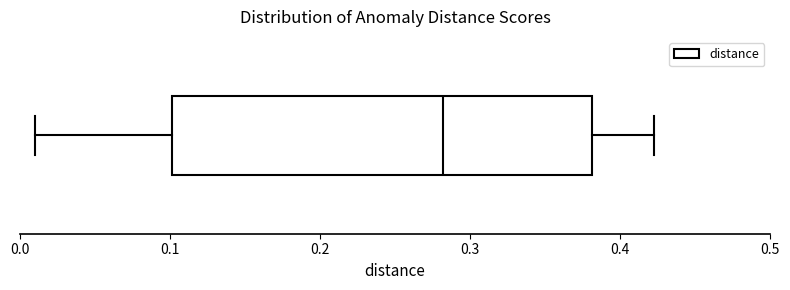

Where does the left whisker of the box end on the x-axis? The values are not printed on the chart, so give them approximately, as read against the axis.

0.01